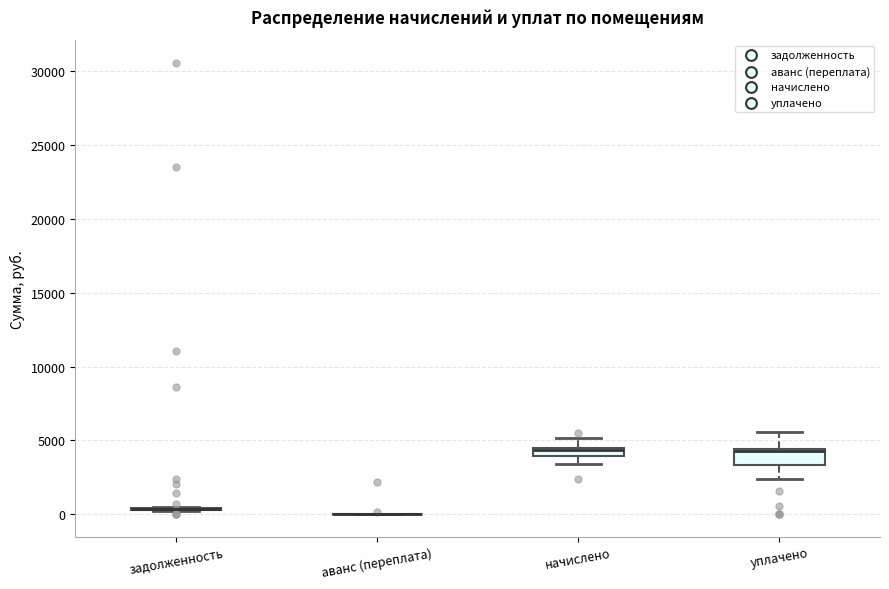

Where is the lower edge of the box for начислено on the y-axis? The values are not printed on the chart, so give them approximately, as read against the axis.

4000